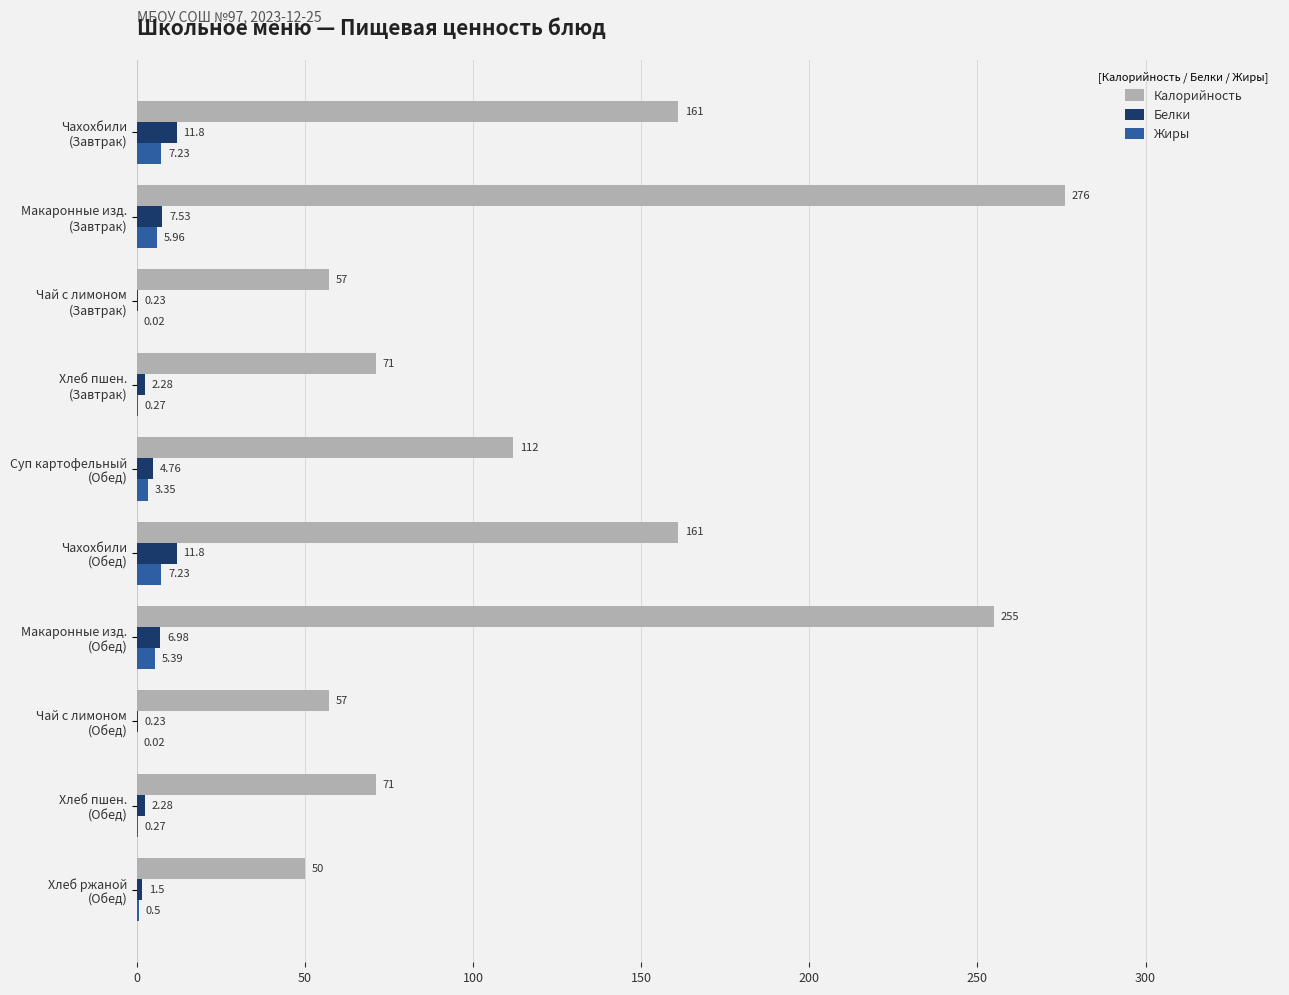

What is the sum of all Белки values?

49.4